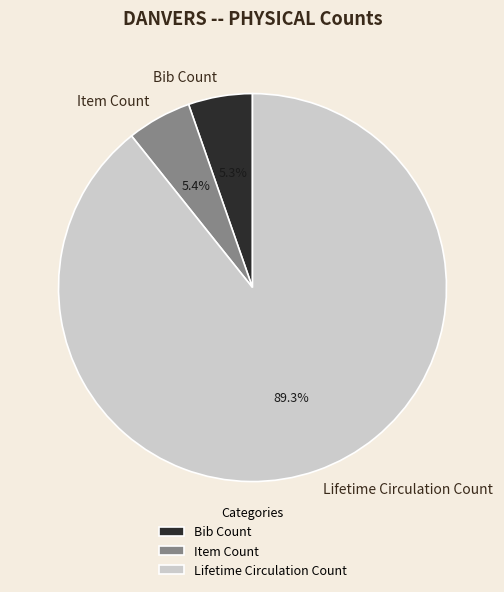

Between Bib Count and Lifetime Circulation Count, which is larger?

Lifetime Circulation Count